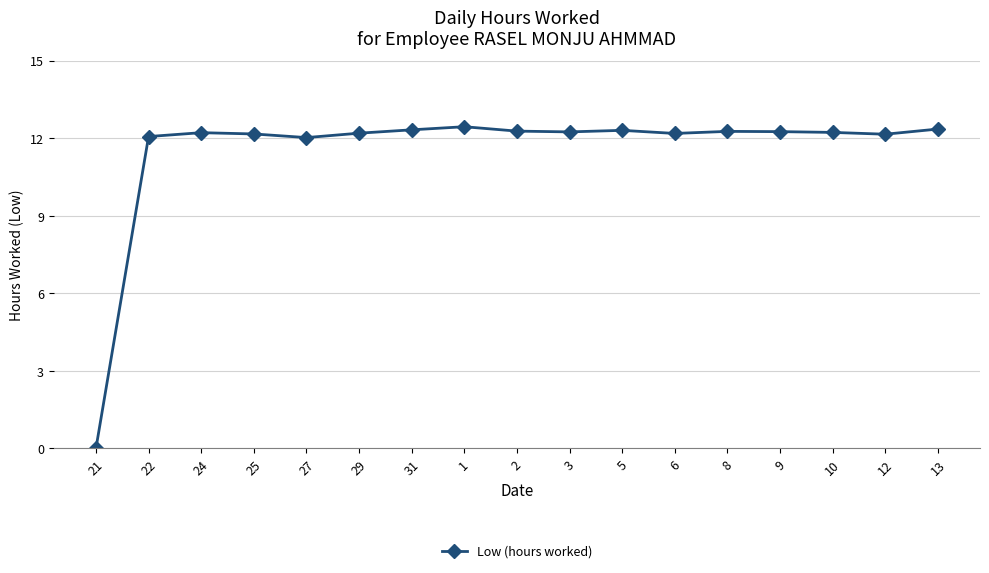

At which category does the chart reach its minimum across all series?

21